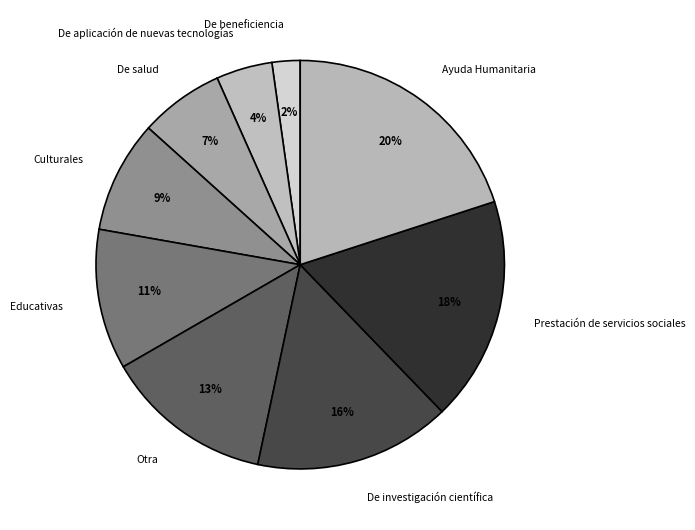

Which category has the smallest portion of the pie?

De beneficiencia